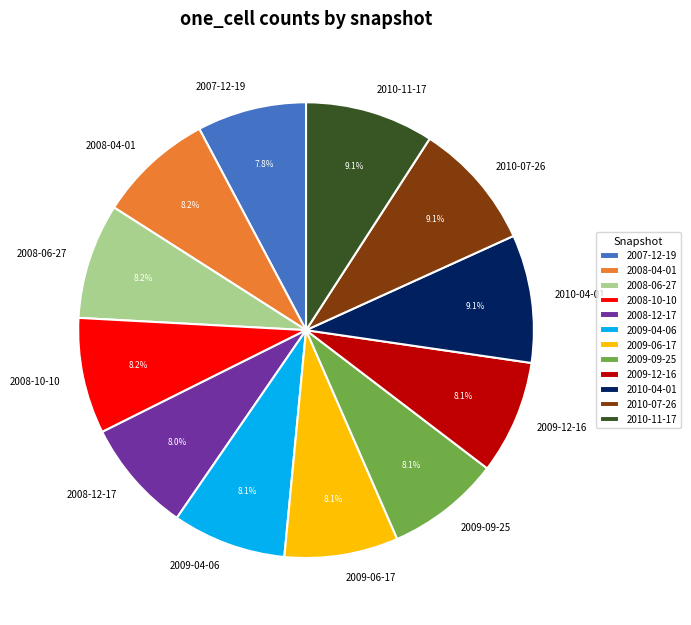

Is 2008-10-10 the majority of the pie?

No